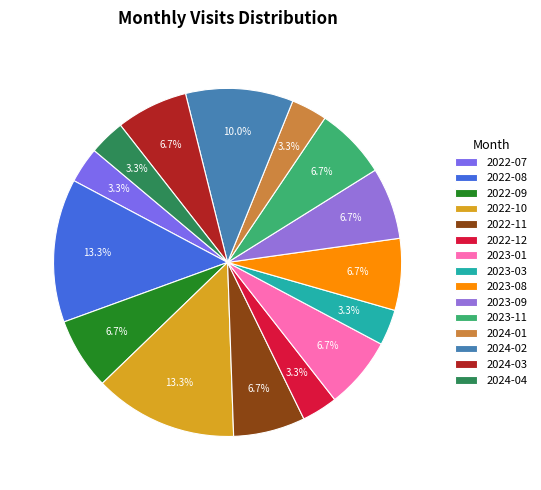

To the nearest percent, what portion does 2023-09 represent?

7%